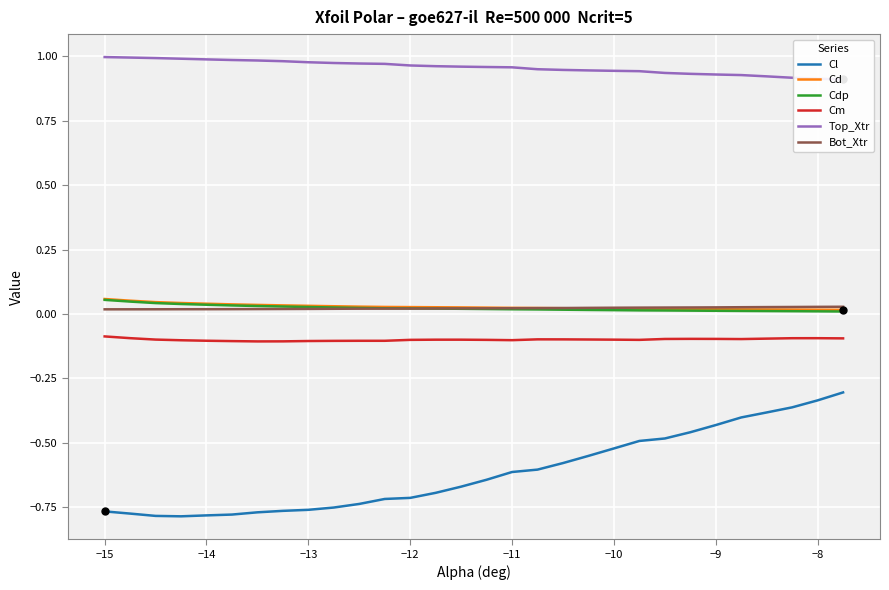

Reading left to right, extract all data points from this chart.

Cl: -0.8	-0.8	-0.8	-0.8	-0.8	-0.8	-0.8	-0.8	-0.8	-0.8	-0.7	-0.7	-0.7	-0.7	-0.7	-0.6	-0.6	-0.6	-0.6	-0.6	-0.5	-0.5	-0.5	-0.5	-0.4	-0.4	-0.4	-0.4	-0.3	-0.3
Cd: 0.1	0.1	0.0	0.0	0.0	0.0	0.0	0.0	0.0	0.0	0.0	0.0	0.0	0.0	0.0	0.0	0.0	0.0	0.0	0.0	0.0	0.0	0.0	0.0	0.0	0.0	0.0	0.0	0.0	0.0
Cdp: 0.1	0.0	0.0	0.0	0.0	0.0	0.0	0.0	0.0	0.0	0.0	0.0	0.0	0.0	0.0	0.0	0.0	0.0	0.0	0.0	0.0	0.0	0.0	0.0	0.0	0.0	0.0	0.0	0.0	0.0
Cm: -0.1	-0.1	-0.1	-0.1	-0.1	-0.1	-0.1	-0.1	-0.1	-0.1	-0.1	-0.1	-0.1	-0.1	-0.1	-0.1	-0.1	-0.1	-0.1	-0.1	-0.1	-0.1	-0.1	-0.1	-0.1	-0.1	-0.1	-0.1	-0.1	-0.1
Top_Xtr: 1.0	1.0	1.0	1.0	1.0	1.0	1.0	1.0	1.0	1.0	1.0	1.0	1.0	1.0	1.0	1.0	1.0	1.0	0.9	0.9	0.9	0.9	0.9	0.9	0.9	0.9	0.9	0.9	0.9	0.9
Bot_Xtr: 0.0	0.0	0.0	0.0	0.0	0.0	0.0	0.0	0.0	0.0	0.0	0.0	0.0	0.0	0.0	0.0	0.0	0.0	0.0	0.0	0.0	0.0	0.0	0.0	0.0	0.0	0.0	0.0	0.0	0.0